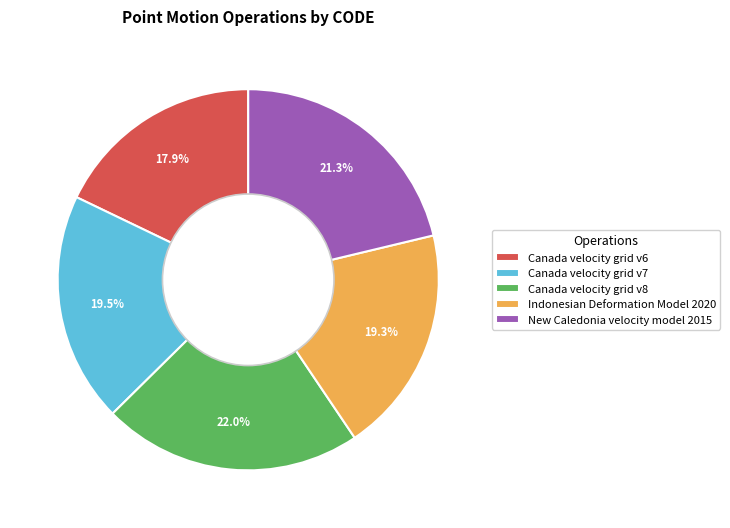

Between Canada velocity grid v8 and Canada velocity grid v6, which is larger?

Canada velocity grid v8